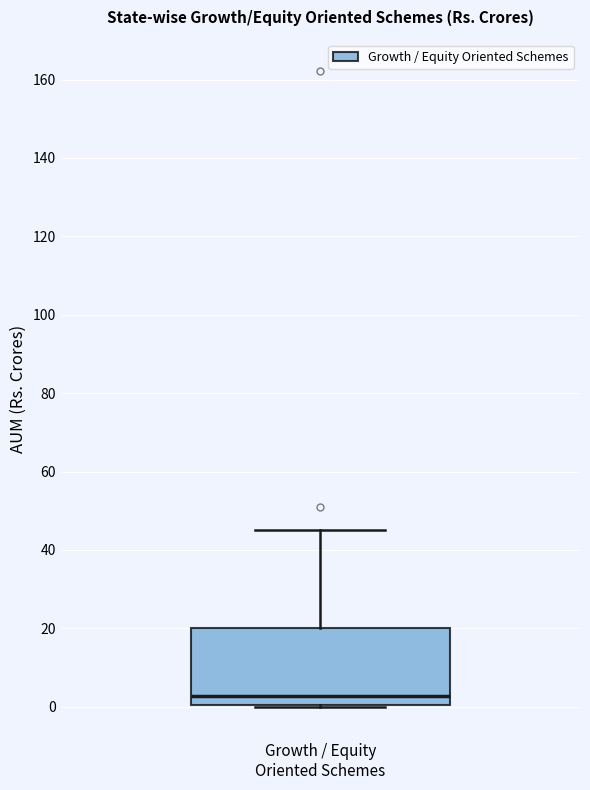

Where does the upper whisker of the box for Growth / Equity Oriented Schemes end on the y-axis? The values are not printed on the chart, so give them approximately, as read against the axis.

46